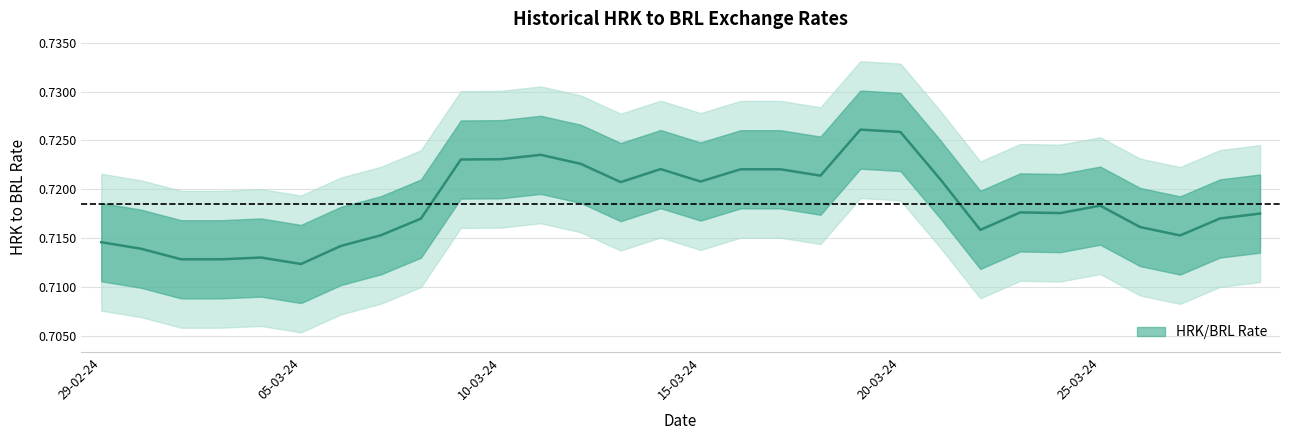

Is it true that the value at 07-03-24 is 0.2?

False